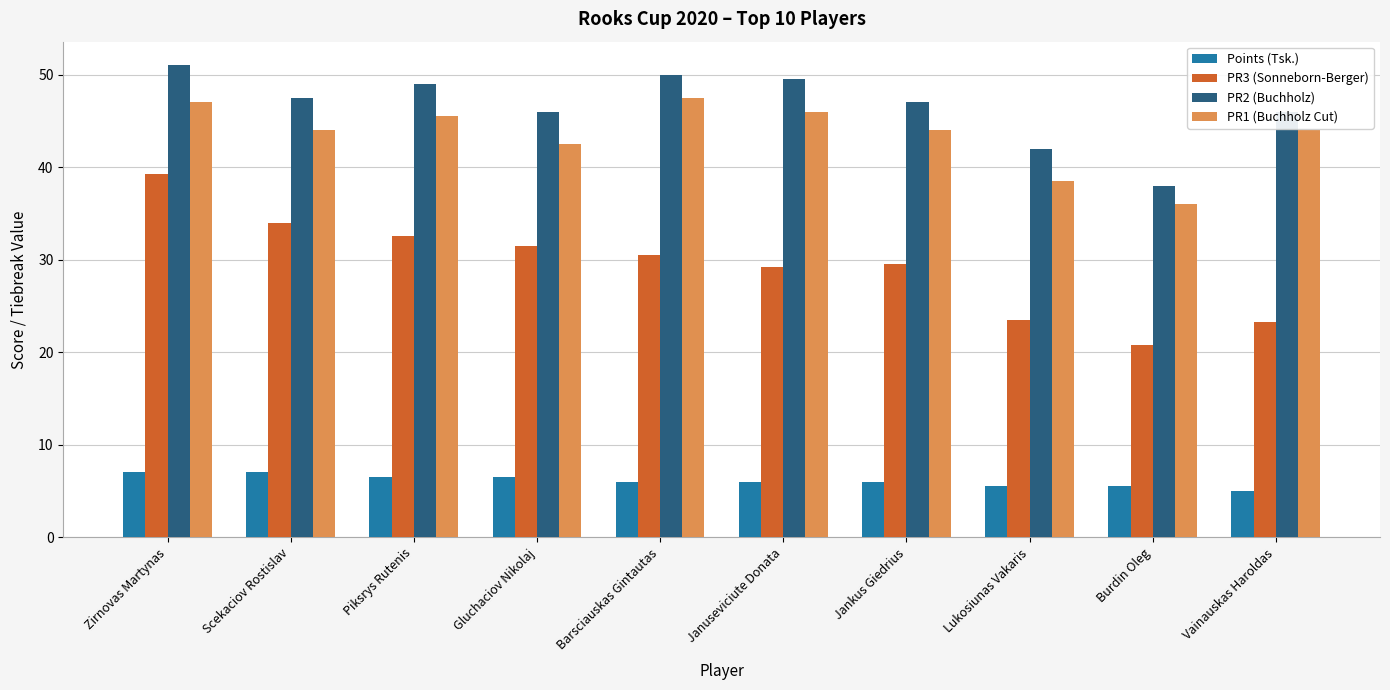

Which series has the largest range (max minus min)?

PR3 (Sonneborn-Berger)